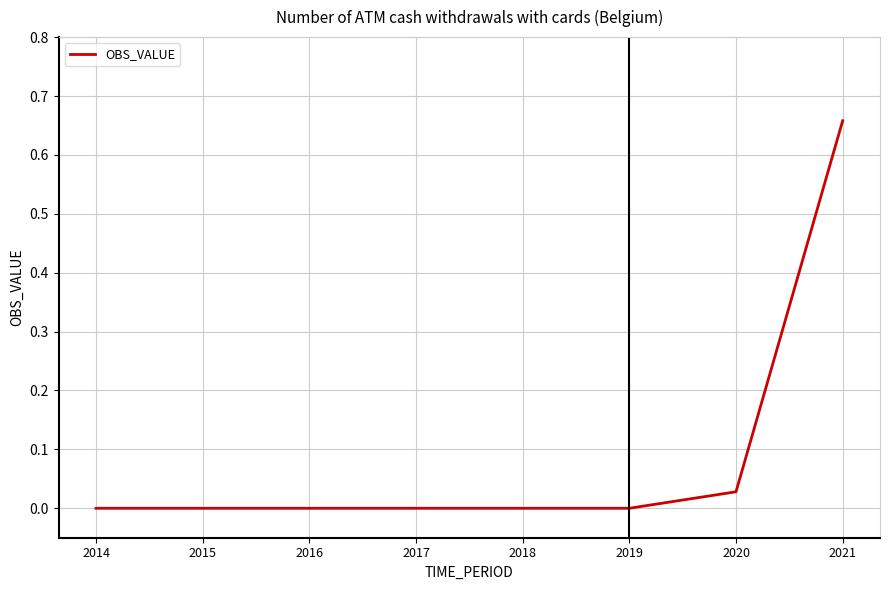

What is the average value?

0.1